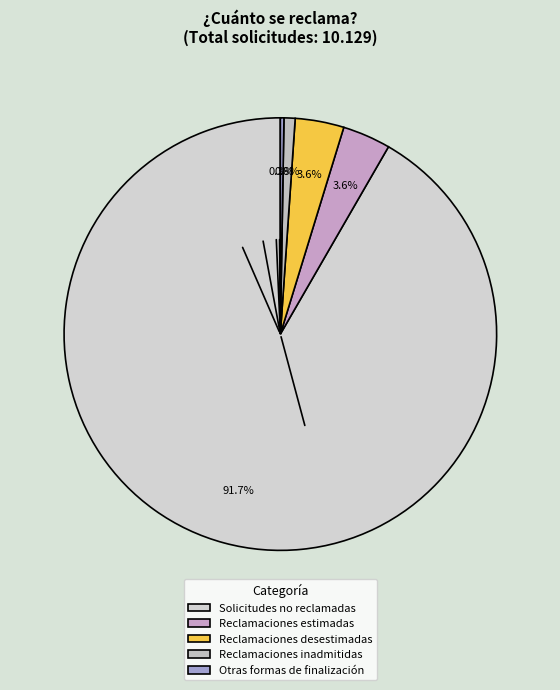

Which category accounts for the majority?

Solicitudes no reclamadas